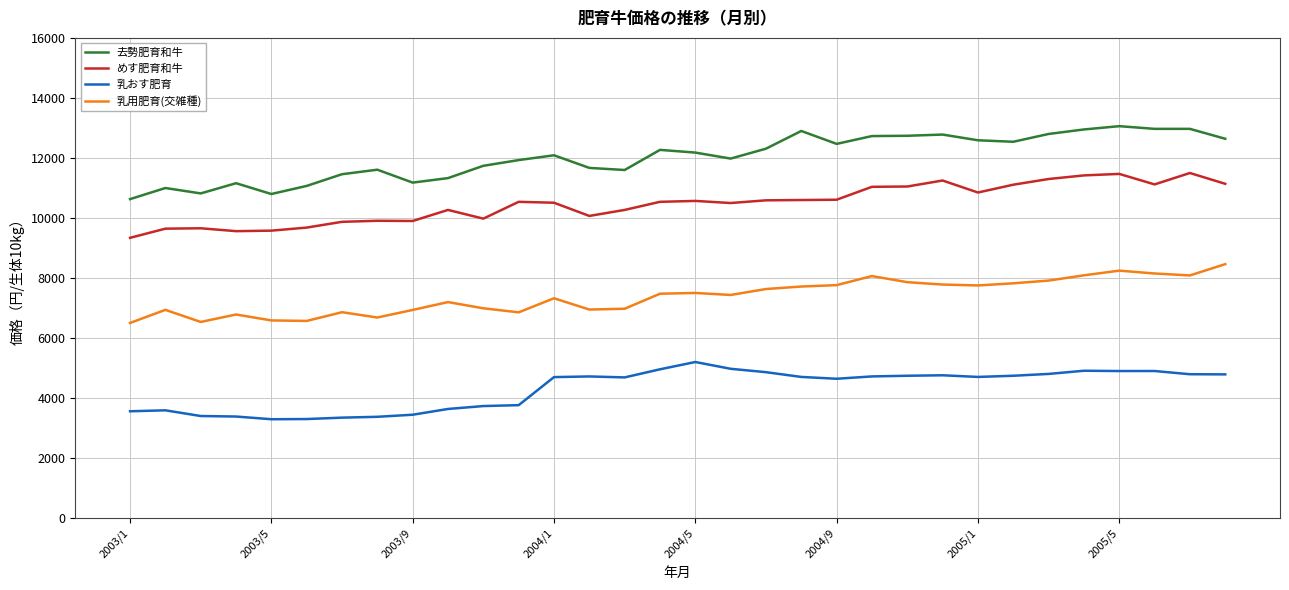

True or false: 去勢肥育和牛 and 乳用肥育(交雑種) cross at least once.

False